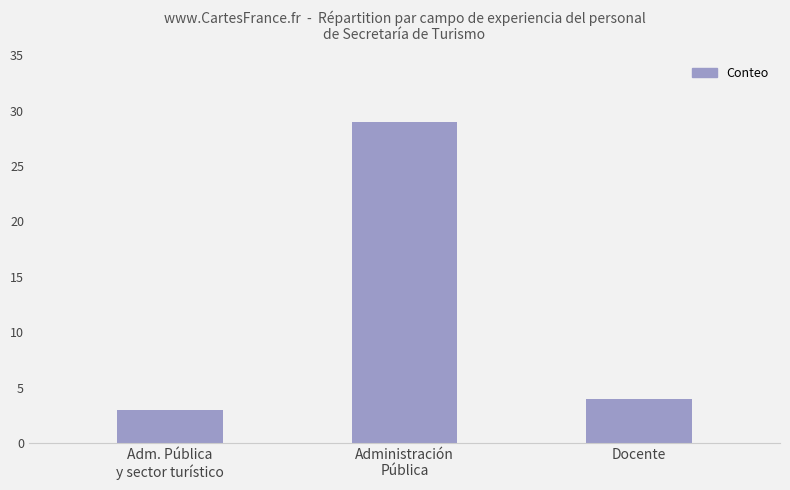

What is the difference between the second highest and minimum values?

1